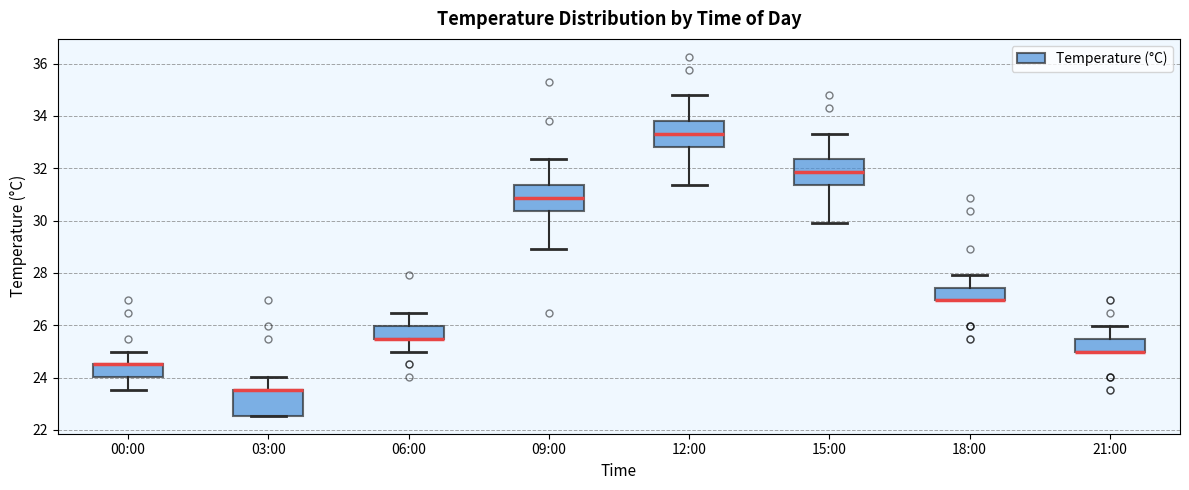

Reading left to right, read every box against the y-axis: the position of its median line, the range the box covers, and the ends of its whiskers. The values are not printed on the chart, so give them approximately, as read against the axis.

00:00: median 24.6 (drawn on the box's upper edge), box 24.0 to 24.6, whiskers 23.6 to 25.0
03:00: median 23.6 (drawn on the box's upper edge), box 22.6 to 23.6, whiskers 22.6 to 24.0
06:00: median 25.4 (drawn on the box's lower edge), box 25.4 to 26.0, whiskers 25.0 to 26.4
09:00: median 30.8, box 30.4 to 31.4, whiskers 29.0 to 32.4
12:00: median 33.4, box 32.8 to 33.8, whiskers 31.4 to 34.8
15:00: median 31.8, box 31.4 to 32.4, whiskers 29.8 to 33.4
18:00: median 27.0 (drawn on the box's lower edge), box 27.0 to 27.4, whiskers 27.0 to 28.0
21:00: median 25.0 (drawn on the box's lower edge), box 25.0 to 25.4, whiskers 25.0 to 26.0